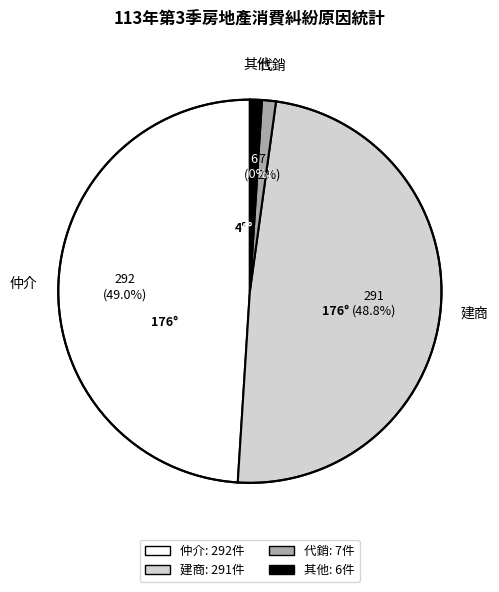

Is there any slice that represents more than half of the pie?

No